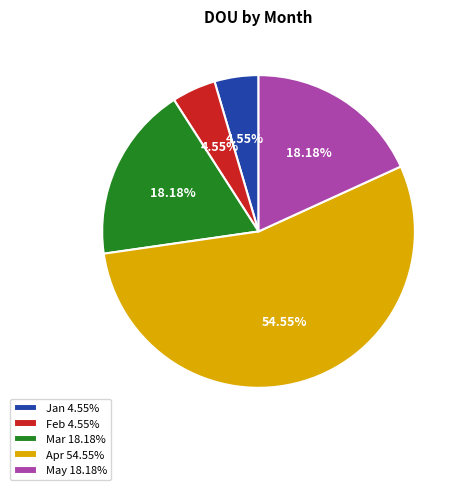

Does Mar represent more than half of the total?

No